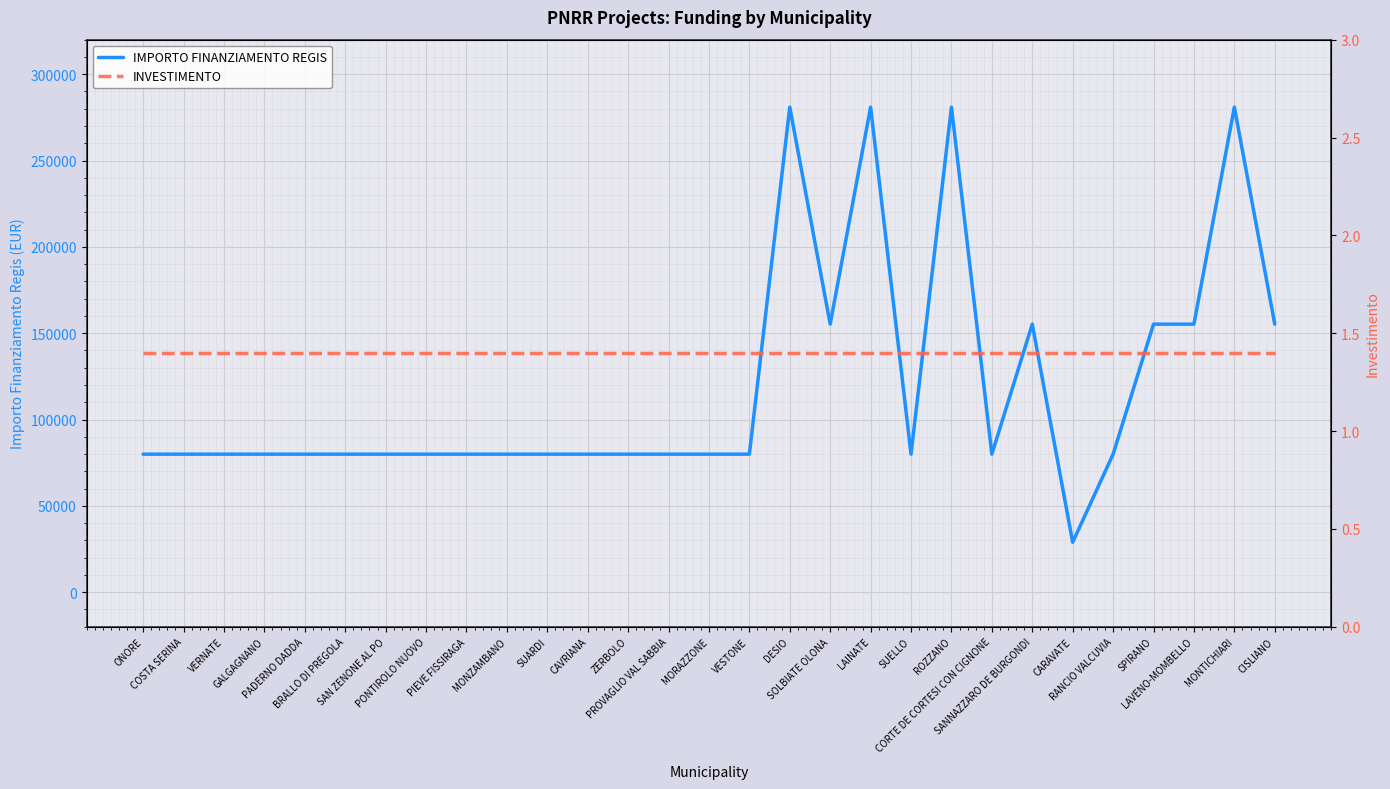

Between PROVAGLIO VAL SABBIA and VERNATE, which is larger?

PROVAGLIO VAL SABBIA